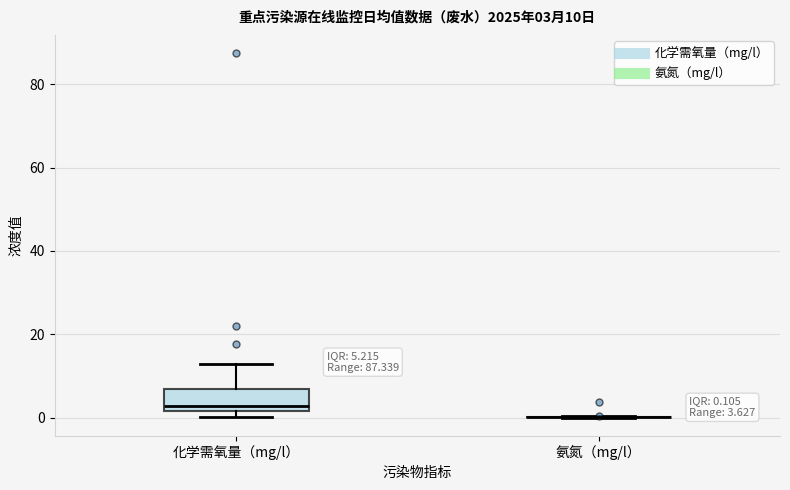

Comparing the boxes themselves (not the whiskers), which one is the tallest?

化学需氧量（mg/l）